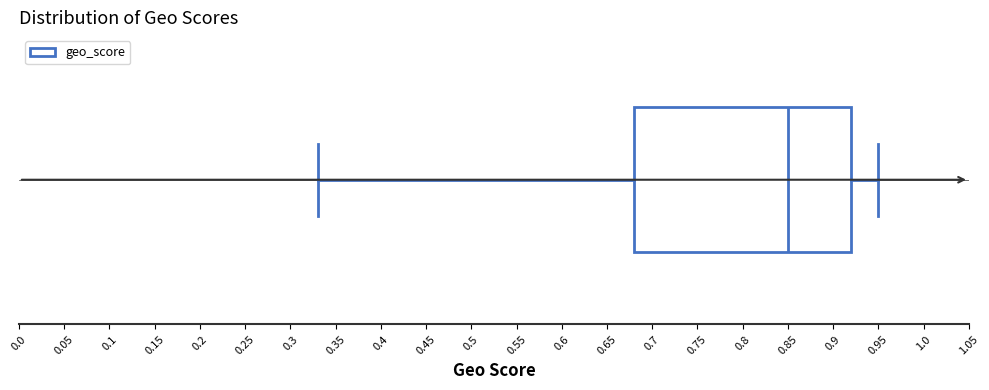

Read this box plot against the x-axis: the position of the median line, the range covered by the box, and the ends of both whiskers. The values are not printed on the chart, so give them approximately, as read against the axis.

median 0.85, box 0.68 to 0.92, whiskers 0.33 to 0.95